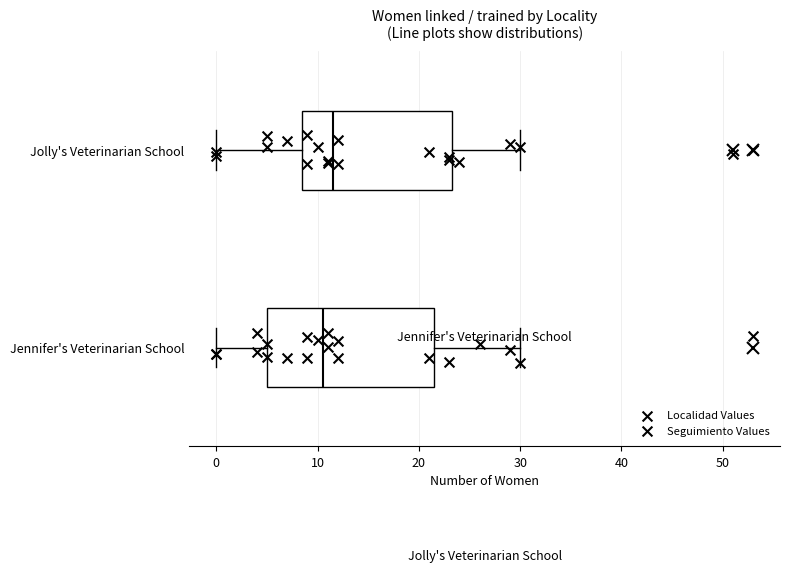

Reading bottom to top, read every box against the x-axis: the position of its median line, the range the box covers, and the ends of its whiskers. The values are not printed on the chart, so give them approximately, as read against the axis.

Jennifer's Veterinarian School: median 11, box 5 to 22, whiskers 0 to 30
Jolly's Veterinarian School: median 12, box 9 to 23, whiskers 0 to 30